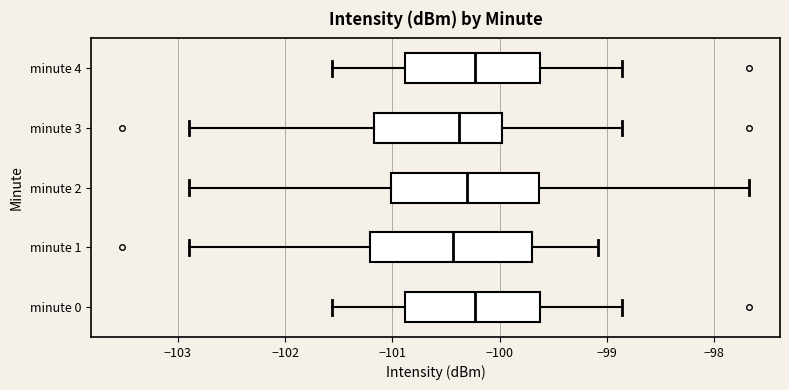

Which box is the widest, from its left edge to its right edge?

minute 1